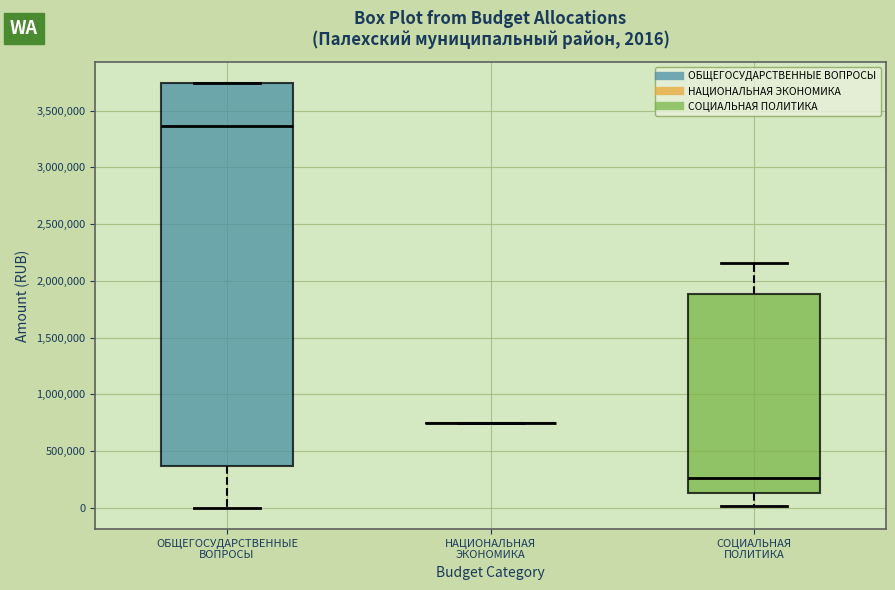

Comparing the boxes themselves (not the whiskers), which one is the tallest?

ОБЩЕГОСУДАРСТВЕННЫЕ ВОПРОСЫ